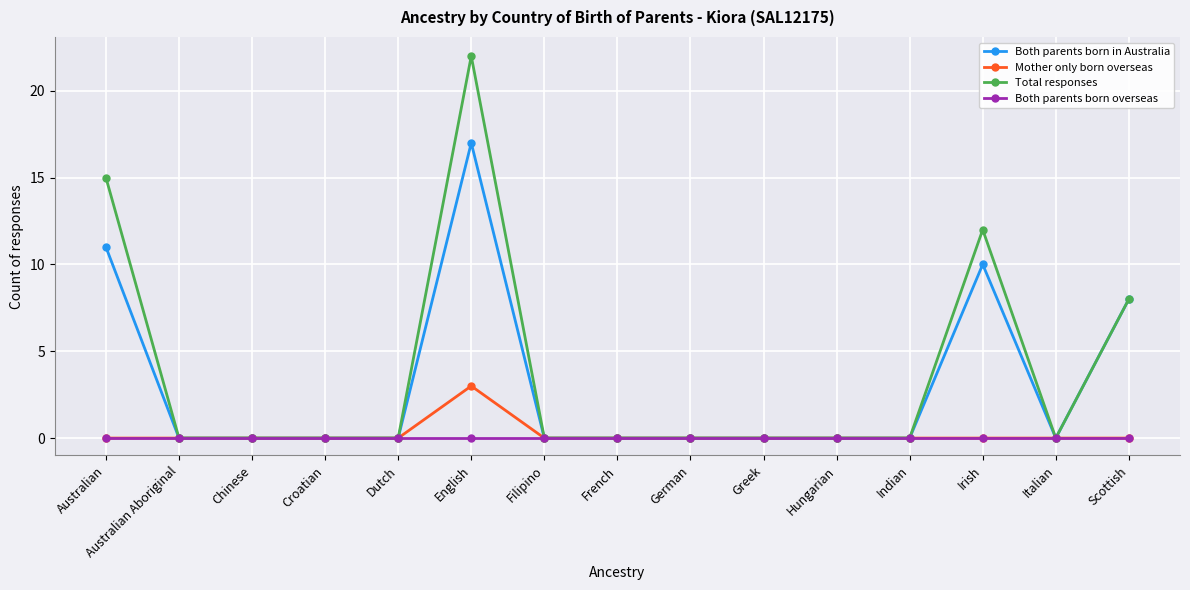

At which category is the sum across all series the highest?

English